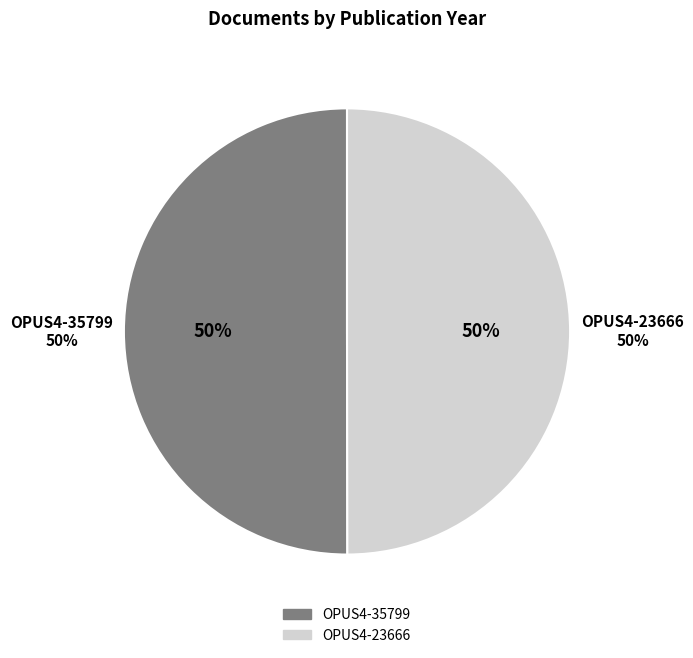

What percentage is the OPUS4-35799 (2023) slice, to the nearest percent?

50%